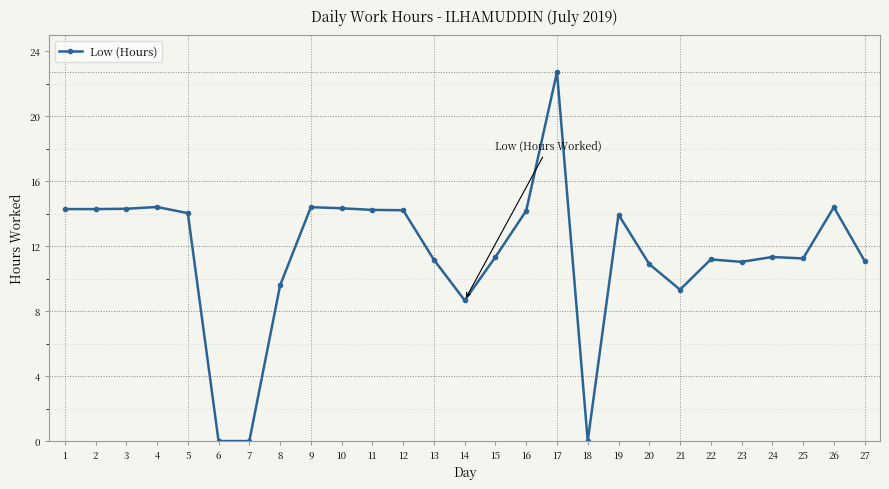

What is the sum of the values at 10 and 16?

28.5